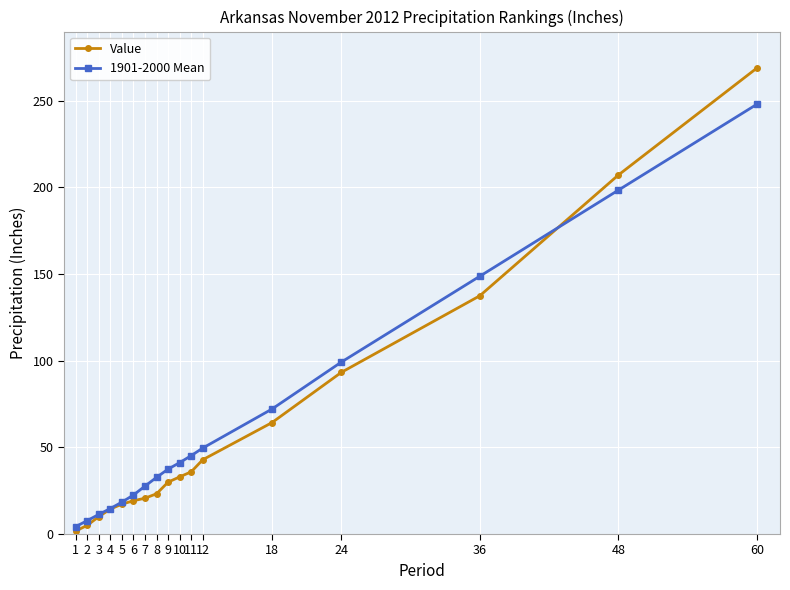

Between 5 and 7, which series saw the biggest shift?

1901-2000 Mean